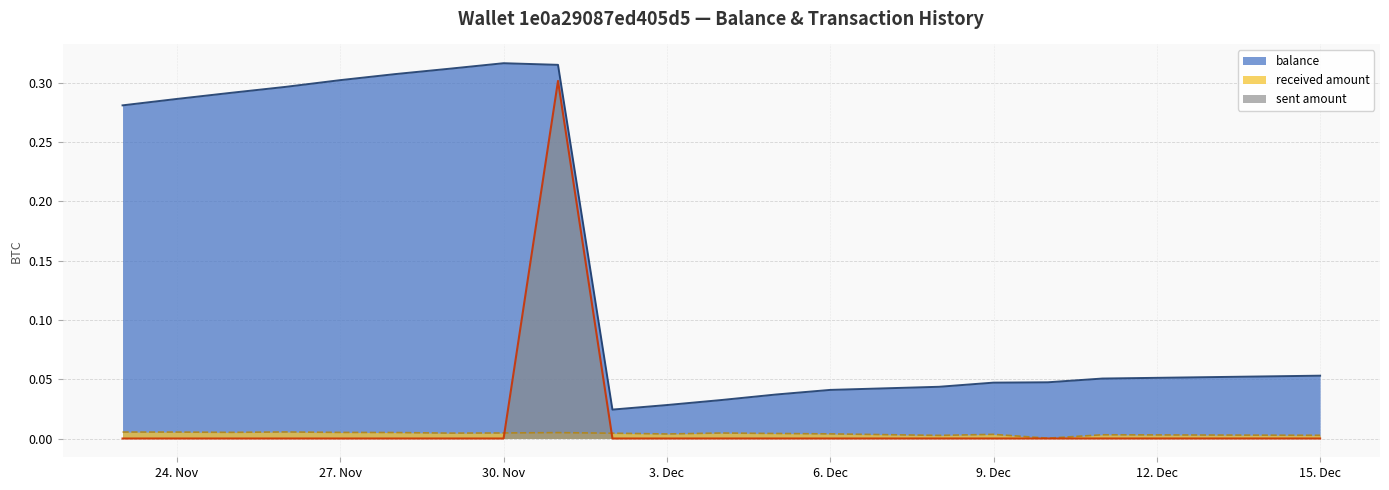

How many sent amount values are between 0 and 1?

19